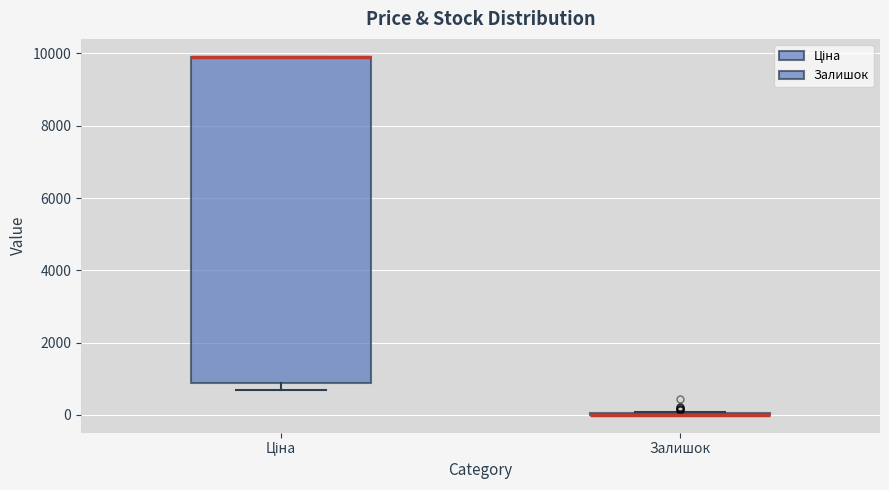

Reading left to right, read every box against the y-axis: the position of its median line, the range the box covers, and the ends of its whiskers. The values are not printed on the chart, so give them approximately, as read against the axis.

Ціна: median 10000 (drawn on the box's upper edge), box 800 to 10000, whiskers 600 to 10000
Залишок: box collapsed to a line at 0, whiskers 0 to 0